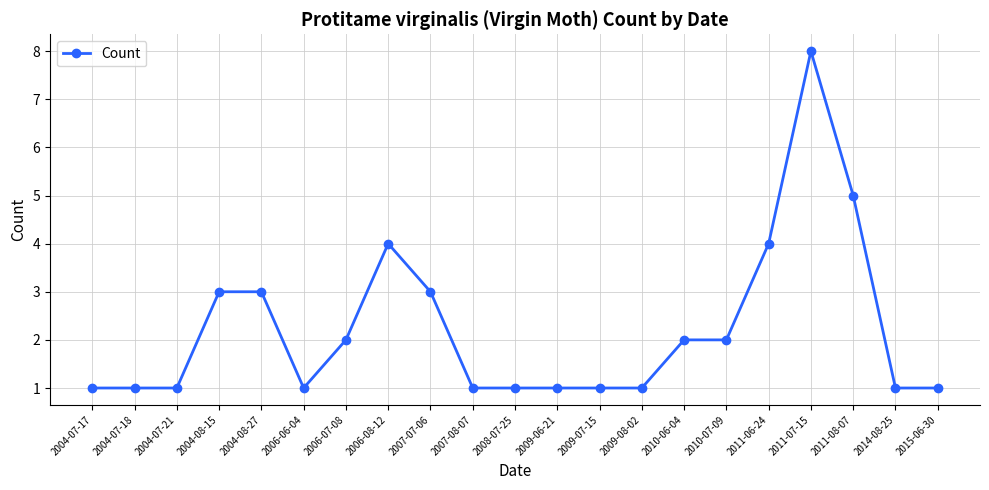

Count the number of categories in the chart.

21